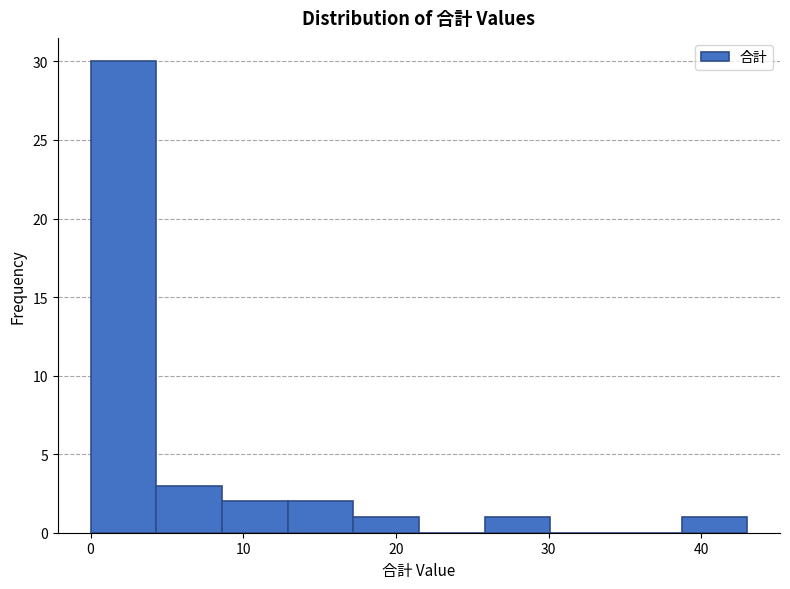

Over which range of the x-axis is the bar tallest?

0.0 to 4.3